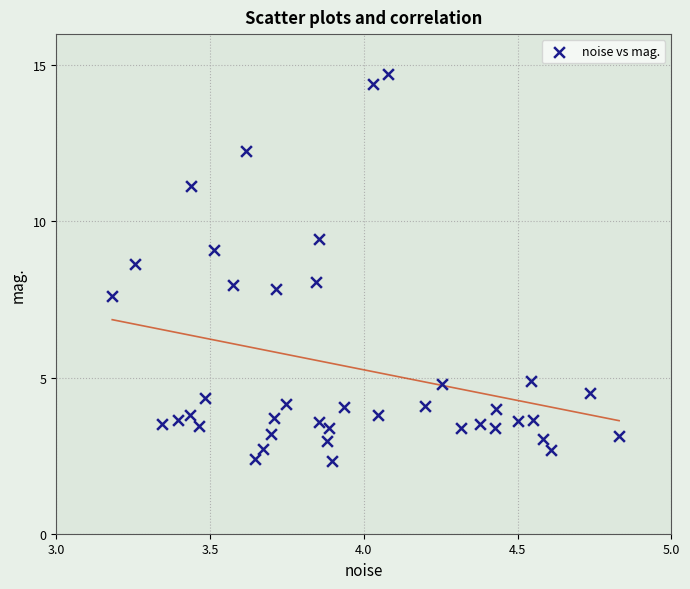

What is the range of Y values (max minus min)?

12.4